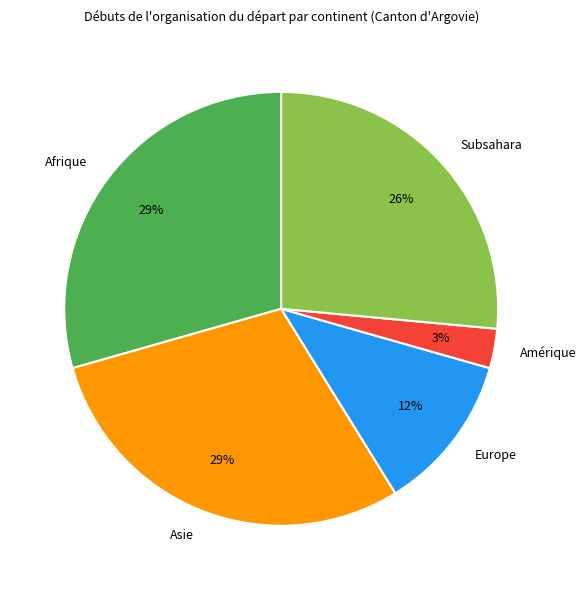

Is Asie the majority of the pie?

No